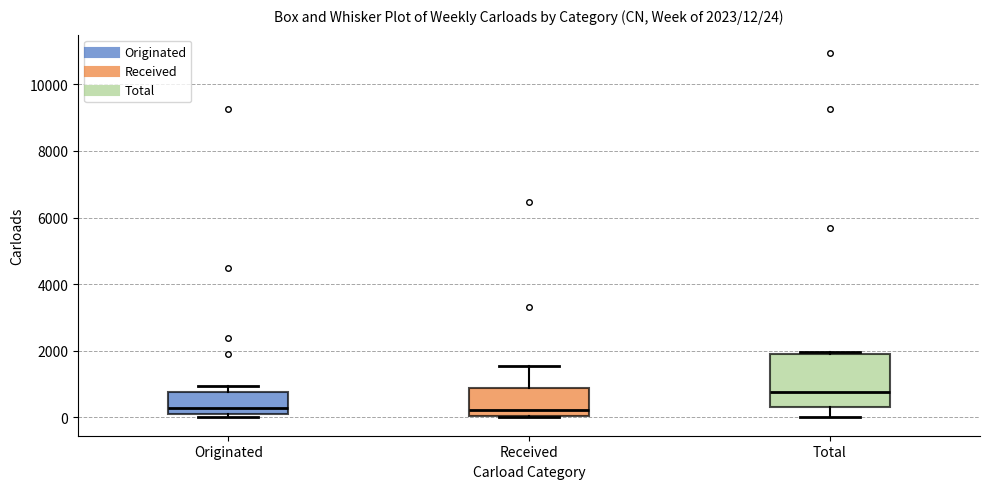

Which box has the highest median line?

Total